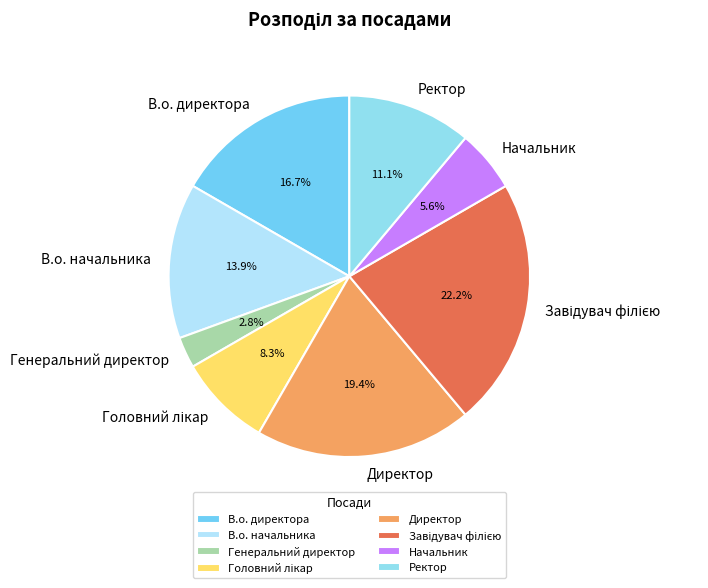

True or false: Ректор accounts for 4% of the total.

False